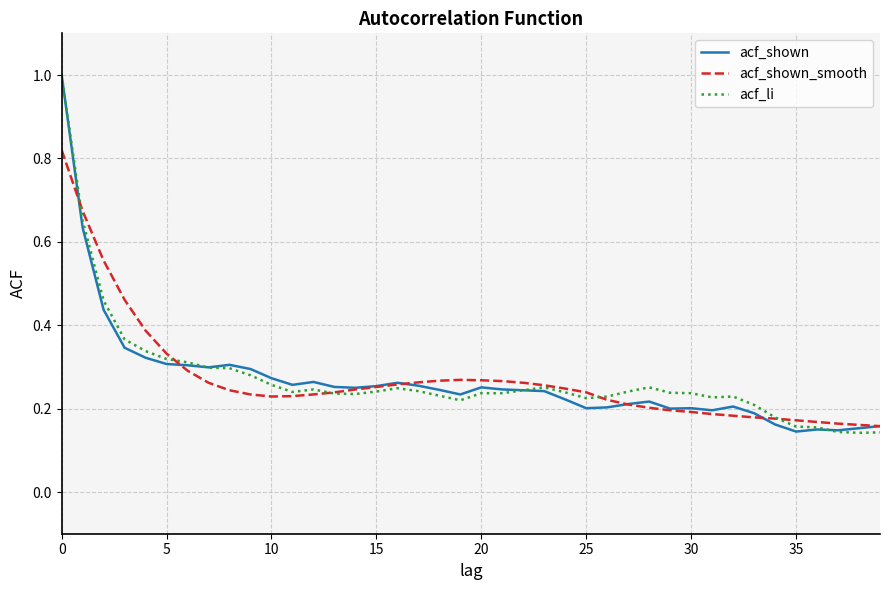

What is the maximum value shown in the chart?

1.0